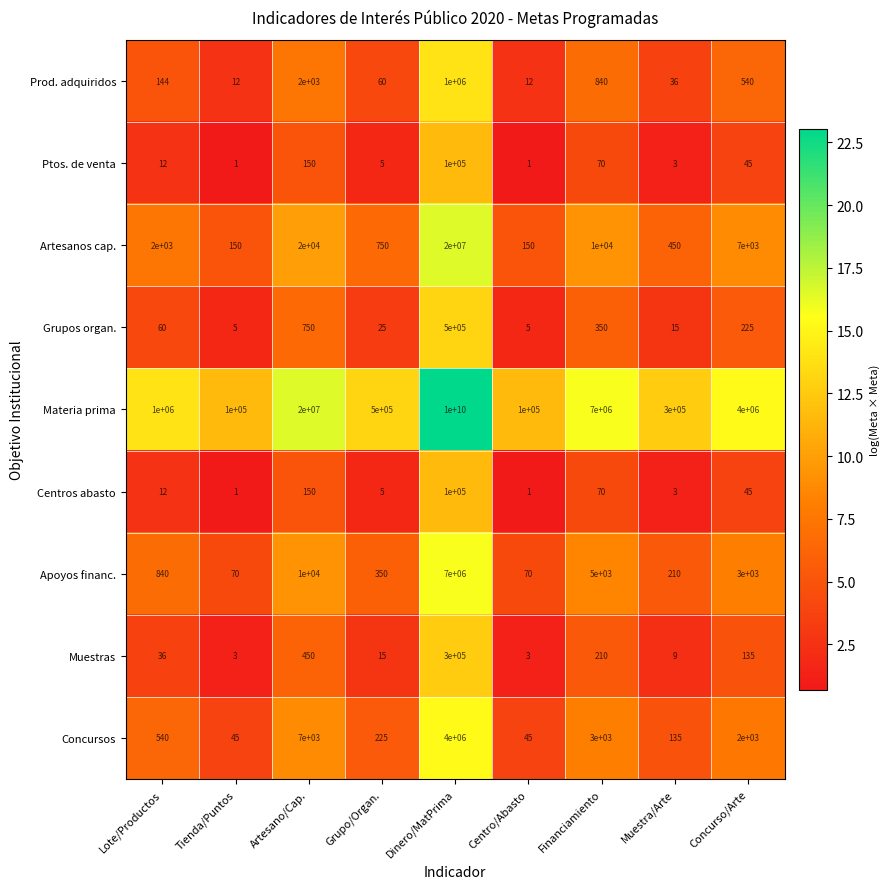

What value does the Apoyos financ. series have at Lote/Productos, to the nearest 50?

850